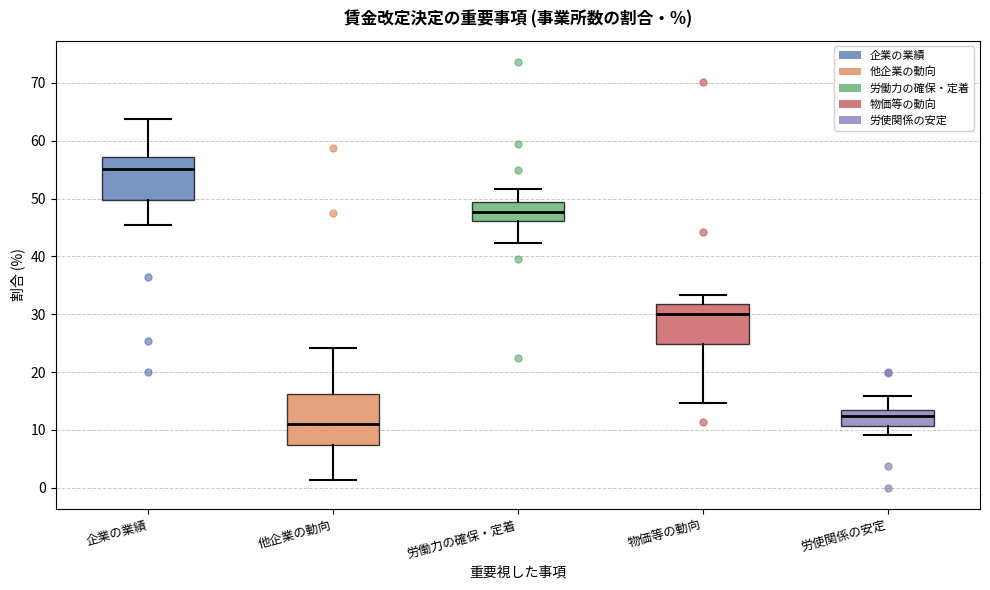

Reading left to right, read every box against the y-axis: the position of its median line, the range the box covers, and the ends of its whiskers. The values are not printed on the chart, so give them approximately, as read against the axis.

企業の業績: median 55, box 50 to 57, whiskers 46 to 64
他企業の動向: median 11, box 7 to 16, whiskers 1 to 24
労働力の確保・定着: median 48, box 46 to 49, whiskers 42 to 52
物価等の動向: median 30, box 25 to 32, whiskers 15 to 33
労使関係の安定: median 12, box 11 to 13, whiskers 9 to 16